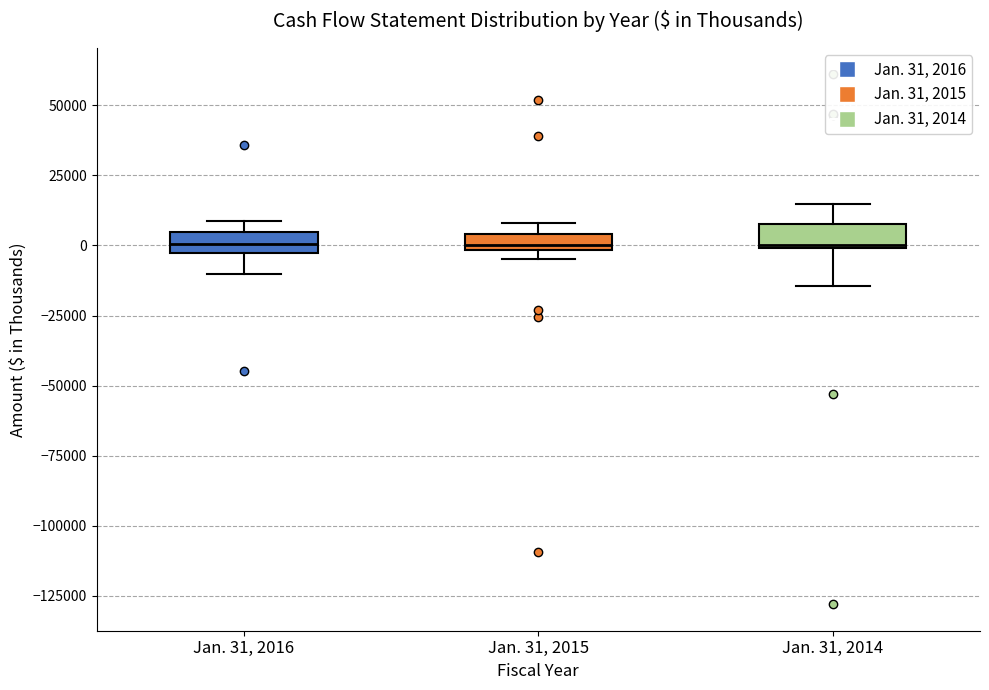

Where is the lower edge of the box for Jan. 31, 2014 on the y-axis? The values are not printed on the chart, so give them approximately, as read against the axis.

0